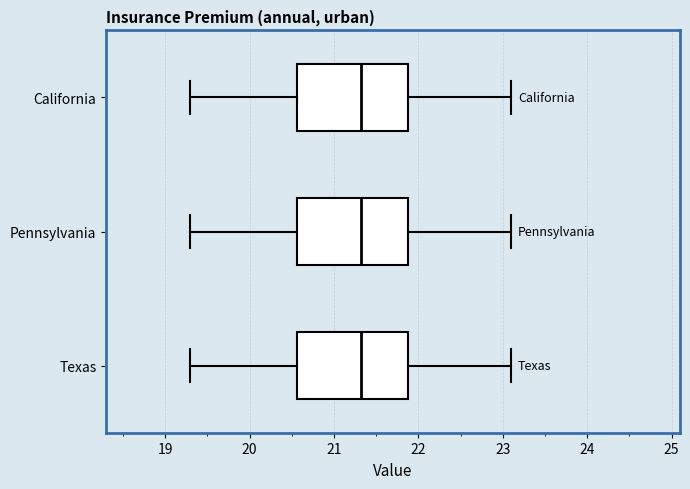

Reading bottom to top, transcribe this box plot: for each box, give where its median line is, the range the box spans, and where its two whiskers end, as read against the x-axis. The values are not printed on the chart, so give them approximately, as read against the axis.

Texas: median 21.3, box 20.6 to 21.9, whiskers 19.3 to 23.1
Pennsylvania: median 21.3, box 20.6 to 21.9, whiskers 19.3 to 23.1
California: median 21.3, box 20.6 to 21.9, whiskers 19.3 to 23.1